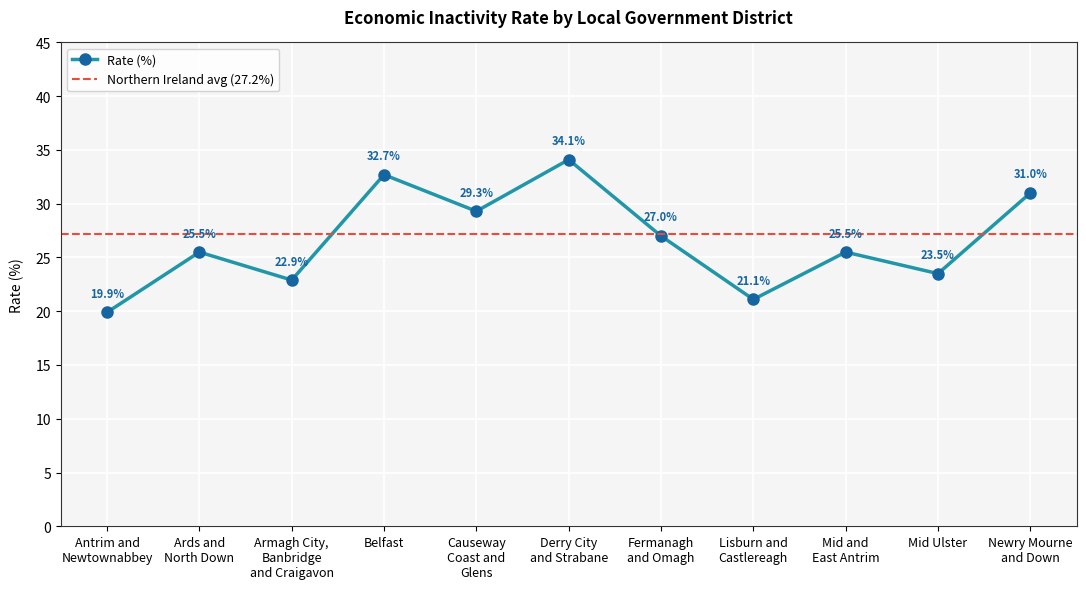

How many points are lower than both their immediate neighbors (excluding endpoints)?

4